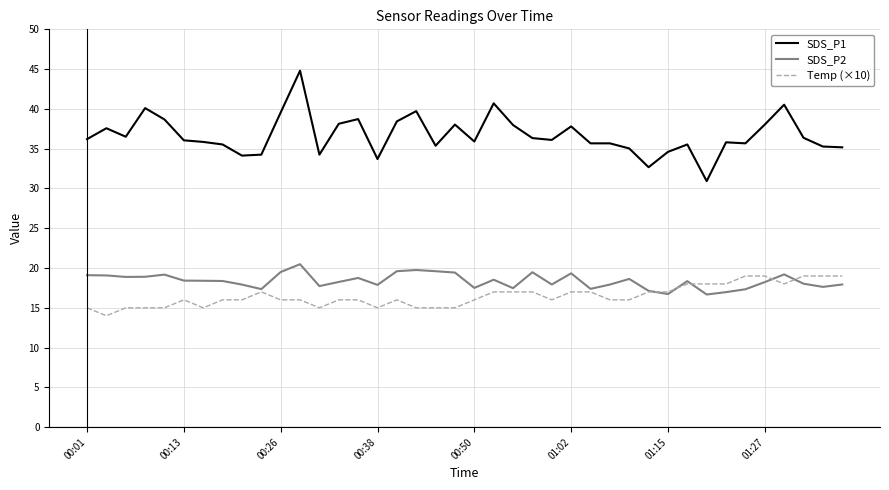

What is the average value of the Temp (×10) series?

16.5